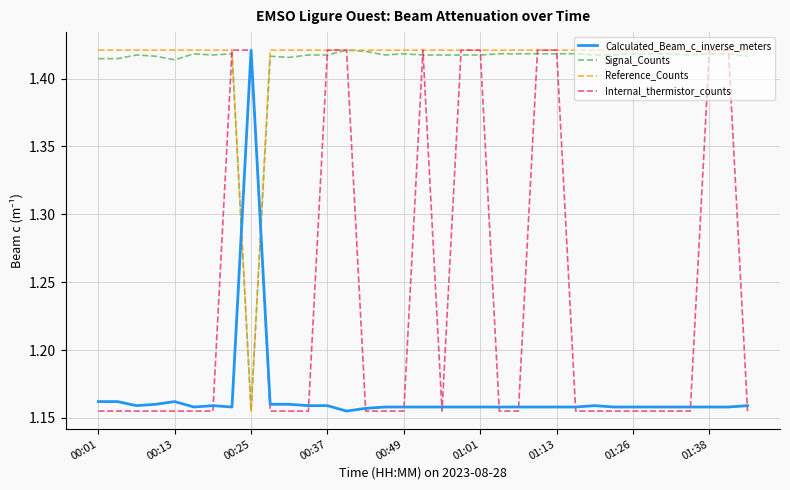

How many intersections are there between Reference_Counts and Calculated_Beam_c_inverse_meters?

2